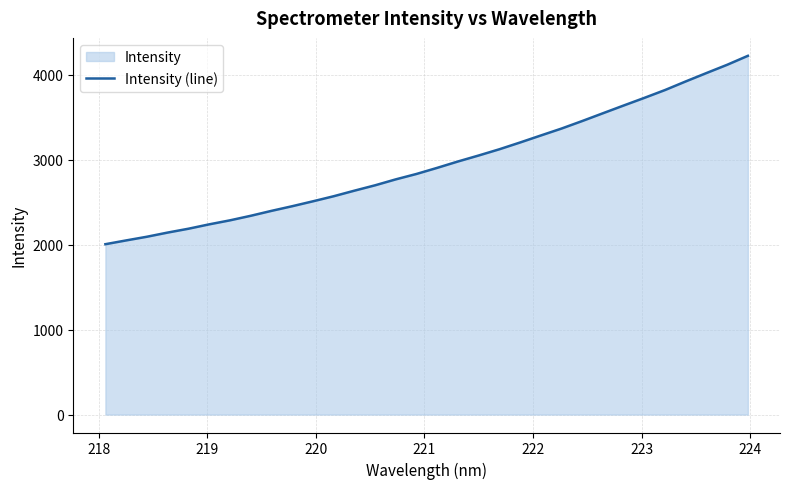

What is the smallest value displayed?

2006.8